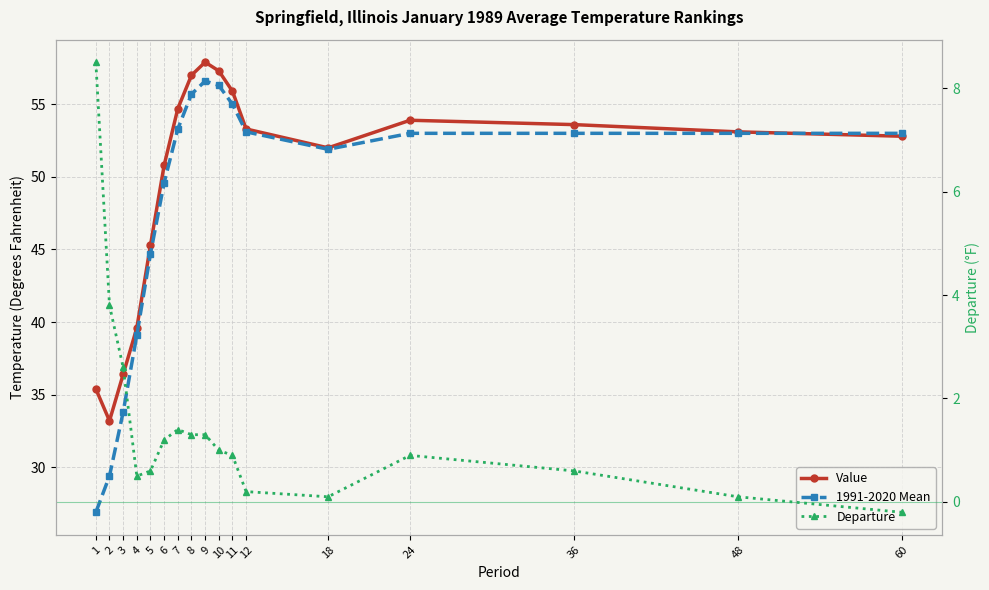

The value of Value at 36 is 31.4. True or false?

False